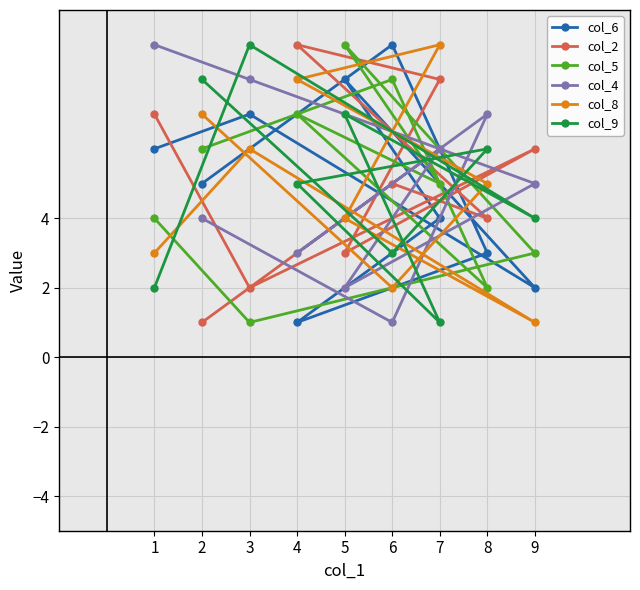

What is the sum of all col_8 values?

45